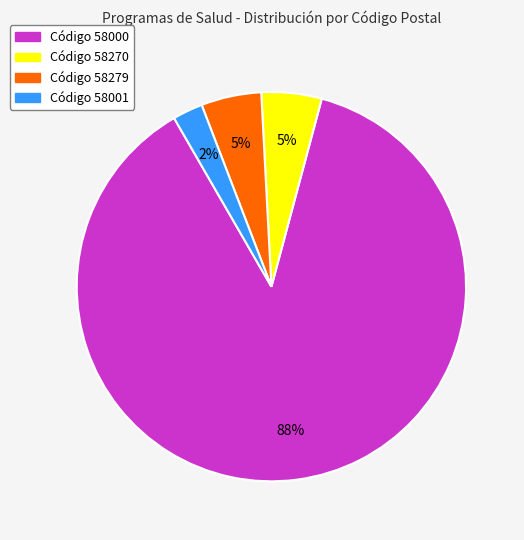

Is there a majority slice in this chart?

Yes